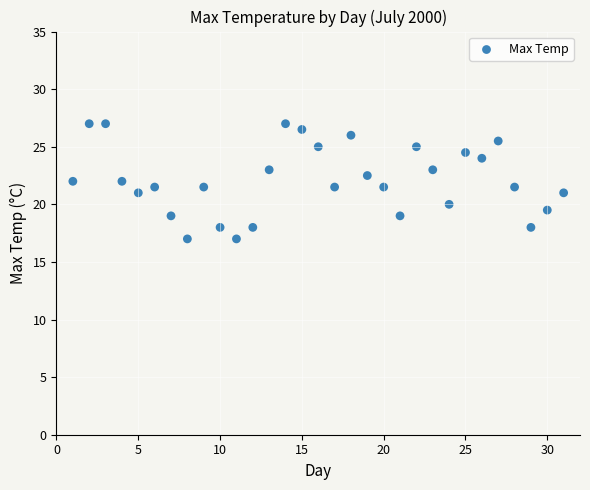

What is the range of X values (max minus min)?

30.0